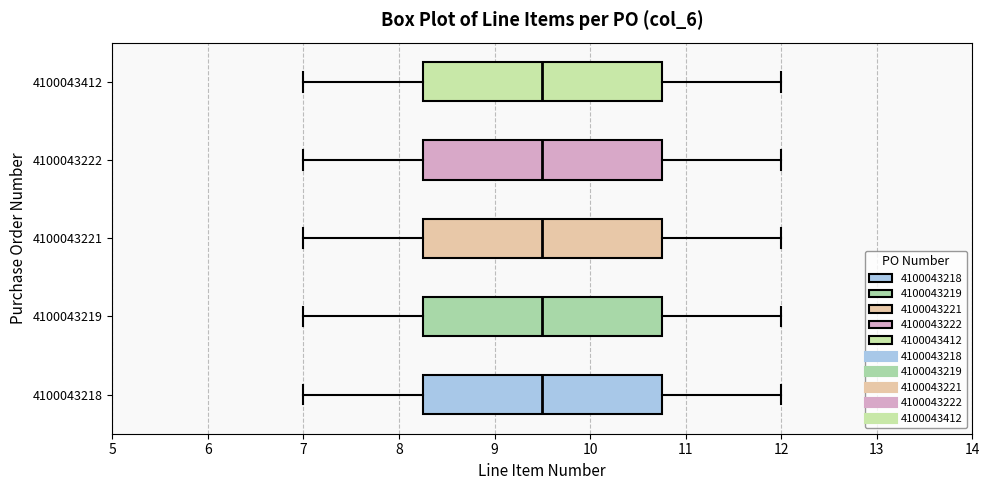

Reading bottom to top, read every box against the x-axis: the position of its median line, the range the box covers, and the ends of its whiskers. The values are not printed on the chart, so give them approximately, as read against the axis.

4100043218: median 9.5, box 8.3 to 10.8, whiskers 7.0 to 12.0
4100043219: median 9.5, box 8.3 to 10.8, whiskers 7.0 to 12.0
4100043221: median 9.5, box 8.3 to 10.8, whiskers 7.0 to 12.0
4100043222: median 9.5, box 8.3 to 10.8, whiskers 7.0 to 12.0
4100043412: median 9.5, box 8.3 to 10.8, whiskers 7.0 to 12.0